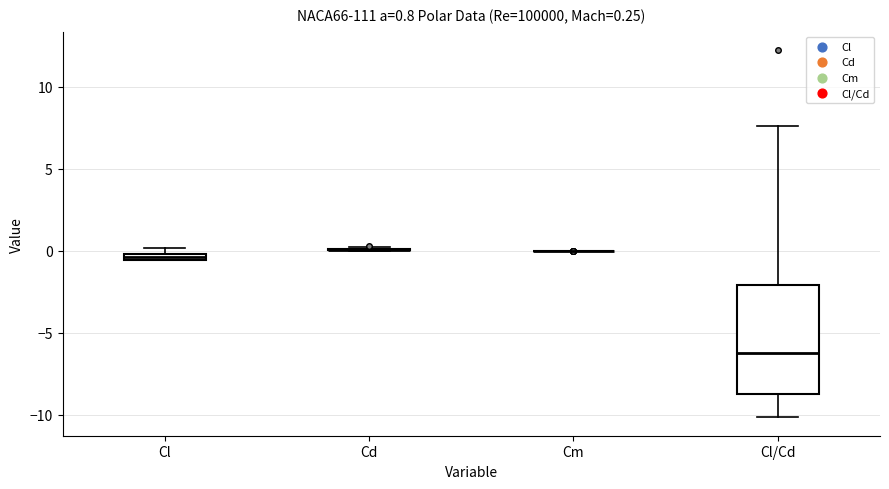

Comparing the boxes themselves (not the whiskers), which one is the tallest?

Cl/Cd